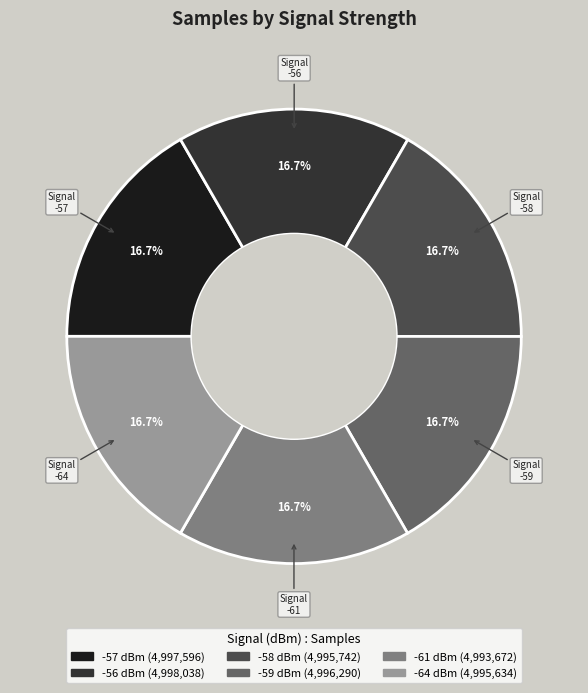

Count the number of slices in the pie.

6